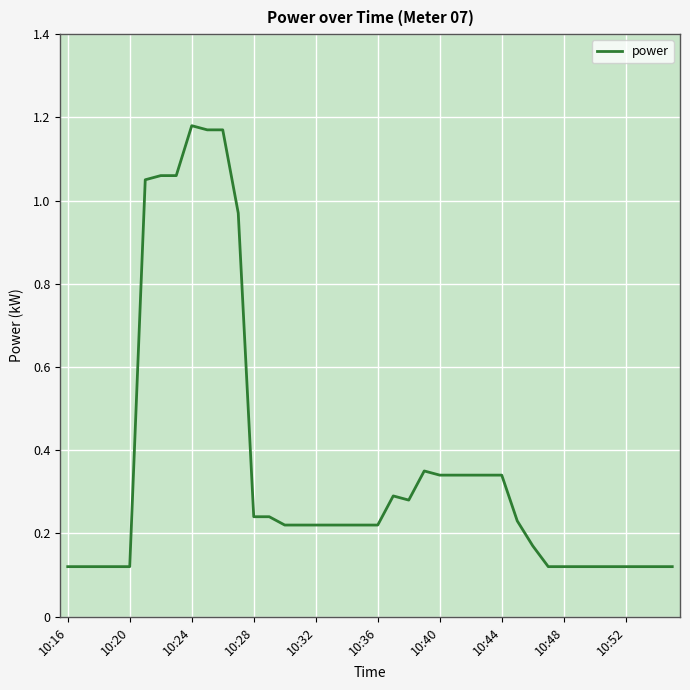

Reading right to left, extract all data points from this chart.

0.1	0.1	0.1	0.1	0.1	0.1	0.1	0.1	0.1	0.2	0.2	0.3	0.3	0.3	0.3	0.3	0.3	0.3	0.3	0.2	0.2	0.2	0.2	0.2	0.2	0.2	0.2	0.2	1.0	1.2	1.2	1.2	1.1	1.1	1.1	0.1	0.1	0.1	0.1	0.1